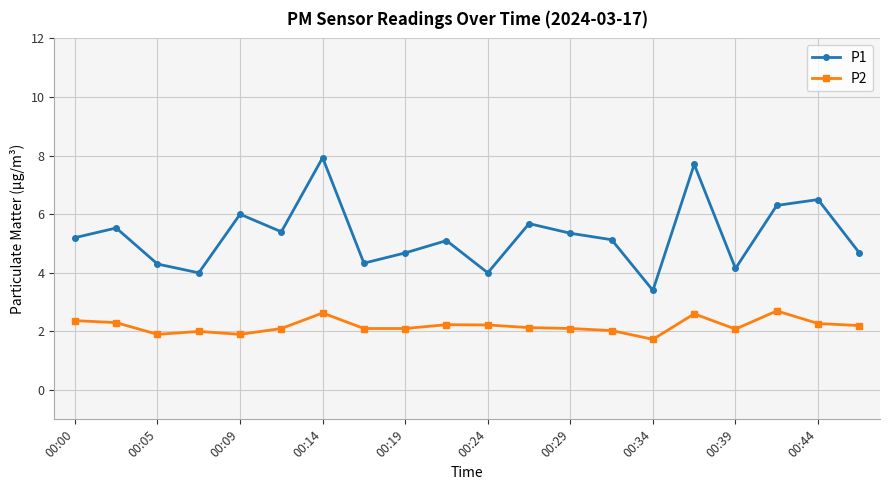

What is the value of the P2 point at the 1st from the left?

2.4